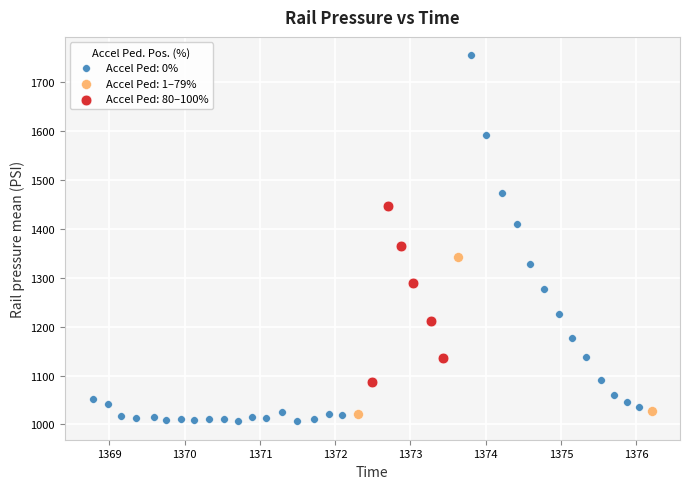

What are all the series names shown in the legend?

Accel Ped: 0%, Accel Ped: 1–79%, Accel Ped: 80–100%